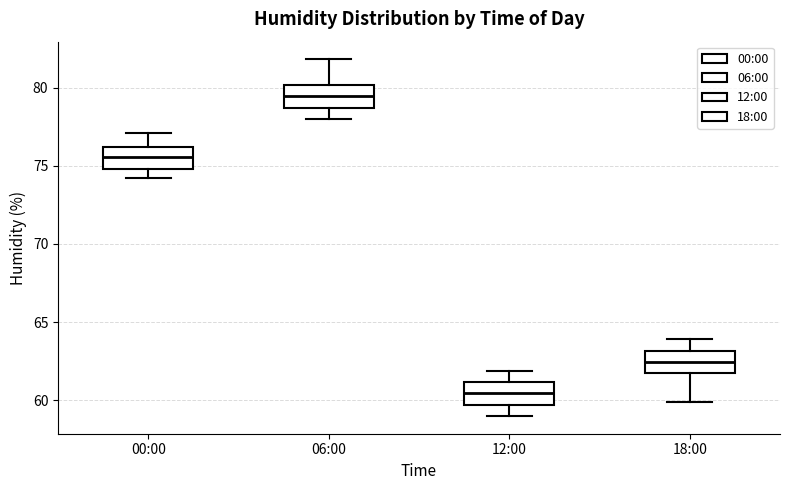

Where is the upper edge of the box for 06:00 on the y-axis? The values are not printed on the chart, so give them approximately, as read against the axis.

80.0